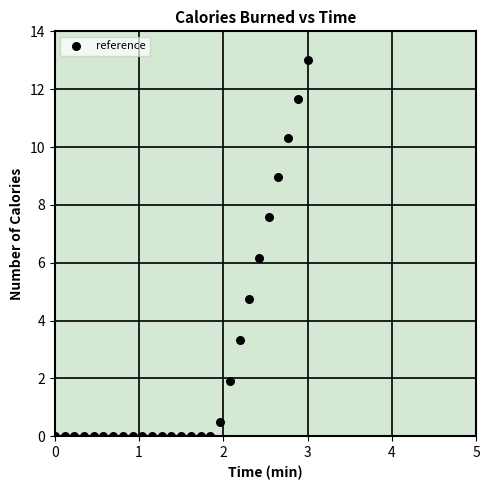

What Y value in the scatter plot is closest to 6?

6.2